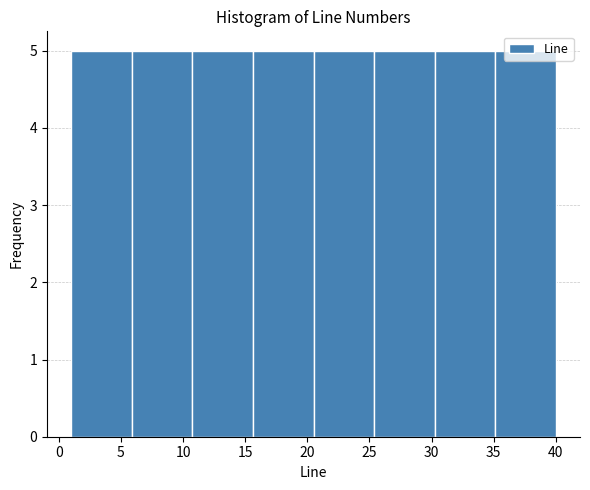

Reading left to right, list every bar in this chart as the range it spans on the x-axis followed by its height. Neither the bar edges nor the heights are printed on the chart, so give them approximately, as read against the axes.

1.0 to 6.0: 5
6.0 to 11.0: 5
11.0 to 15.5: 5
15.5 to 20.5: 5
20.5 to 25.5: 5
25.5 to 30.5: 5
30.5 to 35.0: 5
35.0 to 40.0: 5